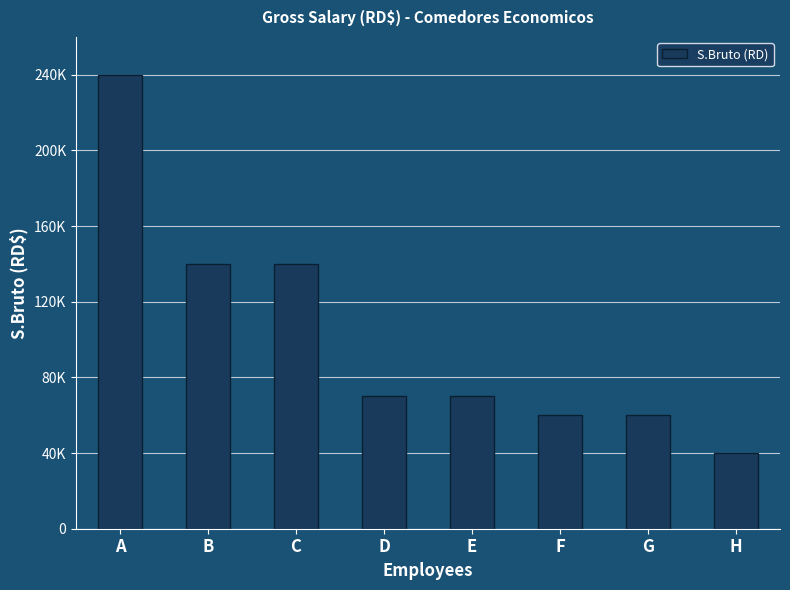

Approximately how many times larger is the value at G compared to B?

0.4